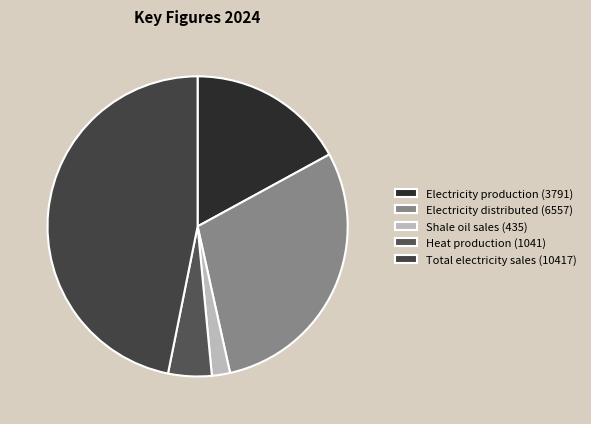

Is it true that Electricity production is 26% of the pie?

False